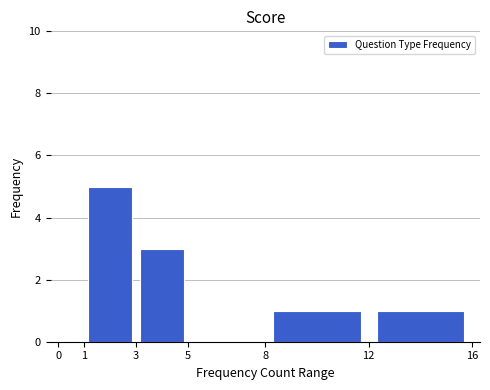

Reading left to right, list every bar in this chart as the range it spans on the x-axis followed by its height. The values are not printed on the chart, so give them approximately, as read against the axis.

0 to 1: 0
1 to 3: 5
3 to 5: 3
5 to 8: 0
8 to 12: 1
12 to 16: 1